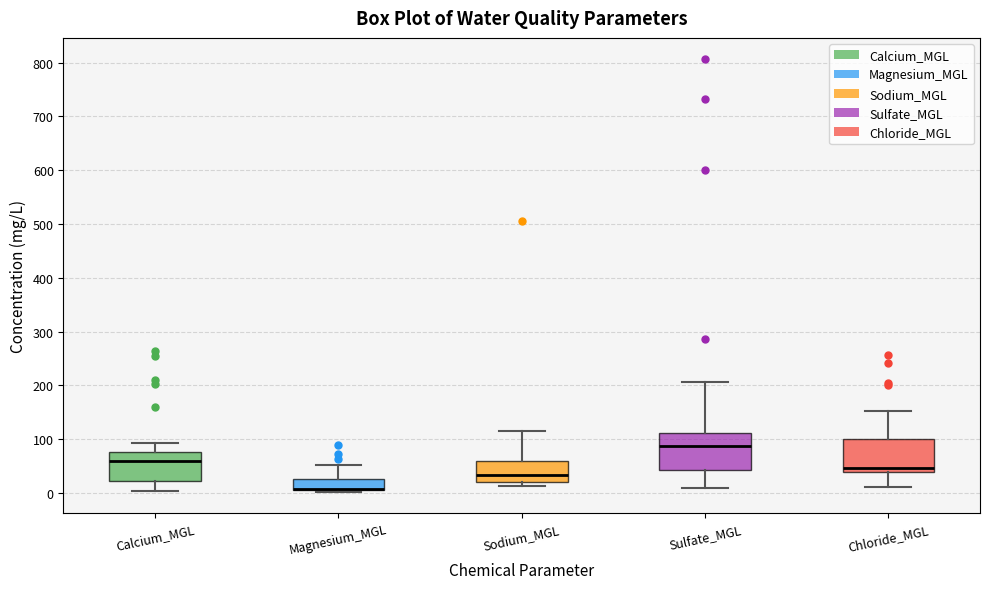

Reading left to right, transcribe this box plot: for each box, give where its median line is, the range the box spans, and where its two whiskers end, as read against the y-axis. The values are not printed on the chart, so give them approximately, as read against the axis.

Calcium_MGL: median 60, box 20 to 80, whiskers 0 to 90
Magnesium_MGL: median 10 (drawn on the box's lower edge), box 10 to 30, whiskers 0 to 50
Sodium_MGL: median 30, box 20 to 60, whiskers 10 to 120
Sulfate_MGL: median 90, box 40 to 110, whiskers 10 to 210
Chloride_MGL: median 50, box 40 to 100, whiskers 10 to 150